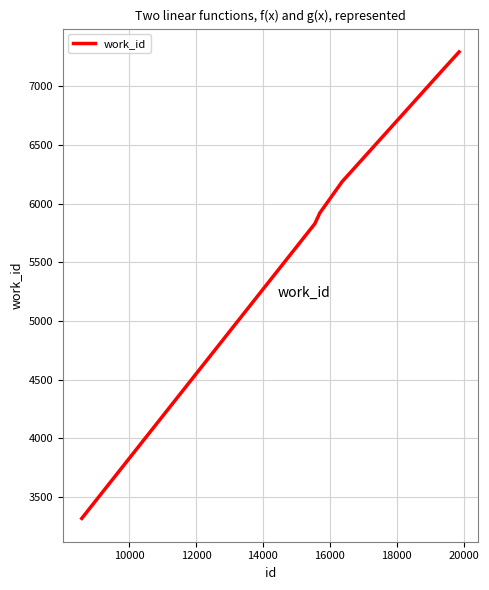

What is the minimum value shown in the chart?

3319